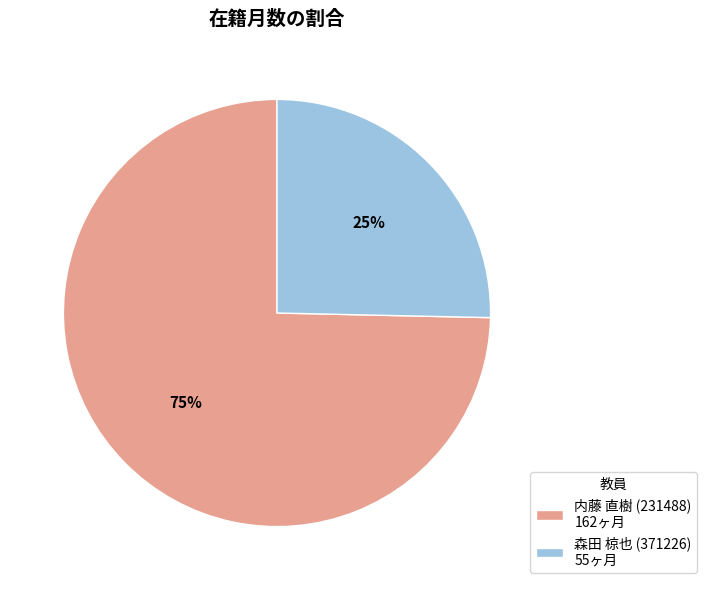

Rank the categories by value from highest to lowest.

内藤 直樹 (231488), 森田 椋也 (371226)